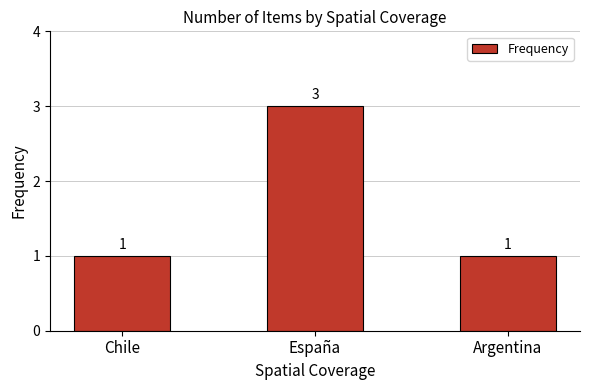

What is the label of the 1st bar from the right?

Argentina